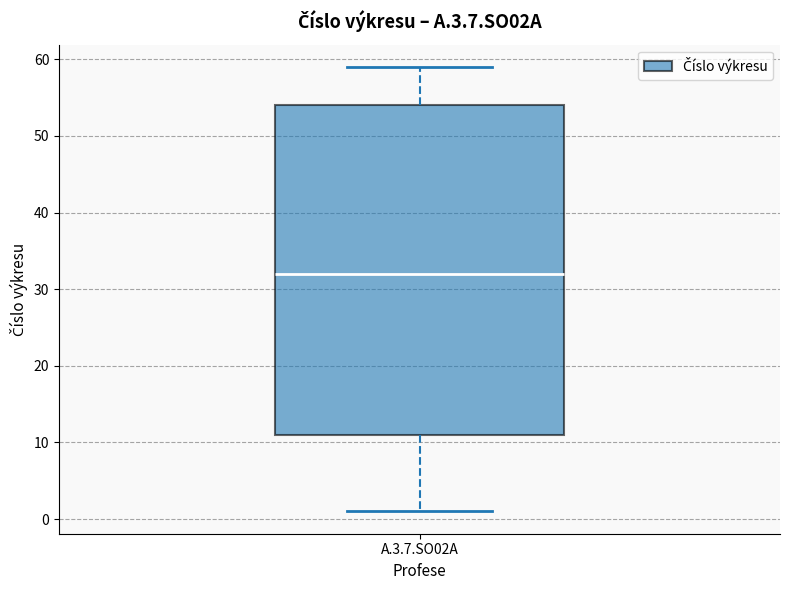

Read this box plot against the y-axis: the position of the median line, the range covered by the box, and the ends of both whiskers. The values are not printed on the chart, so give them approximately, as read against the axis.

median 32, box 11 to 54, whiskers 1 to 59